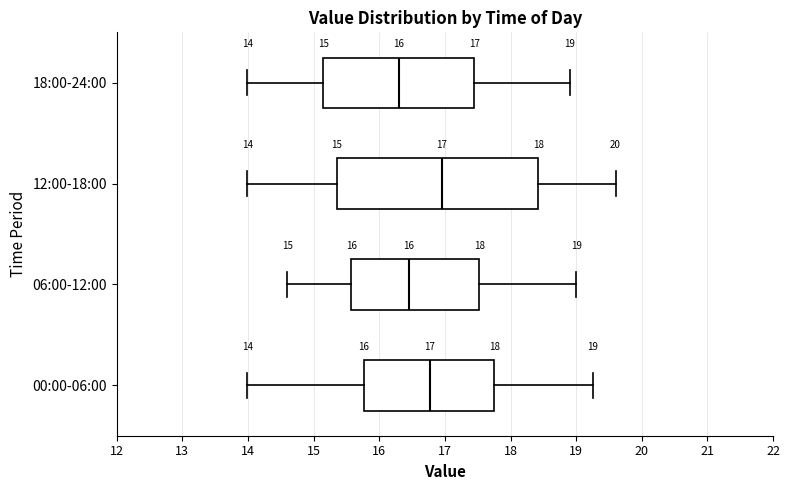

Which box's median line is the furthest to the left?

18:00-24:00